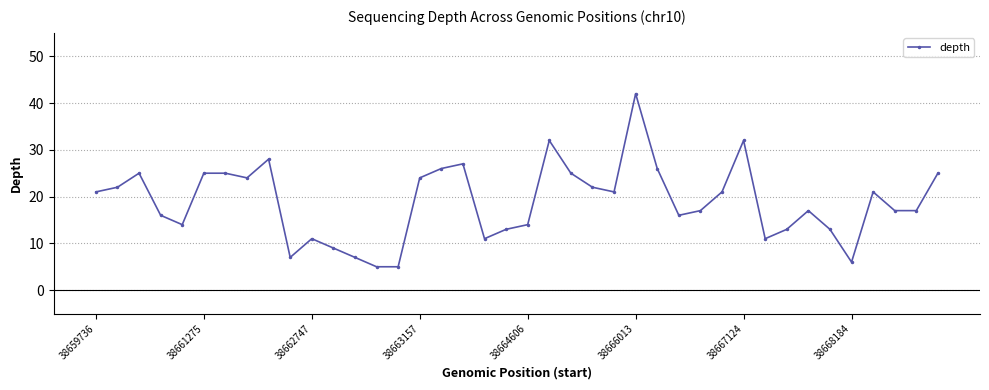

What is the average value?

19